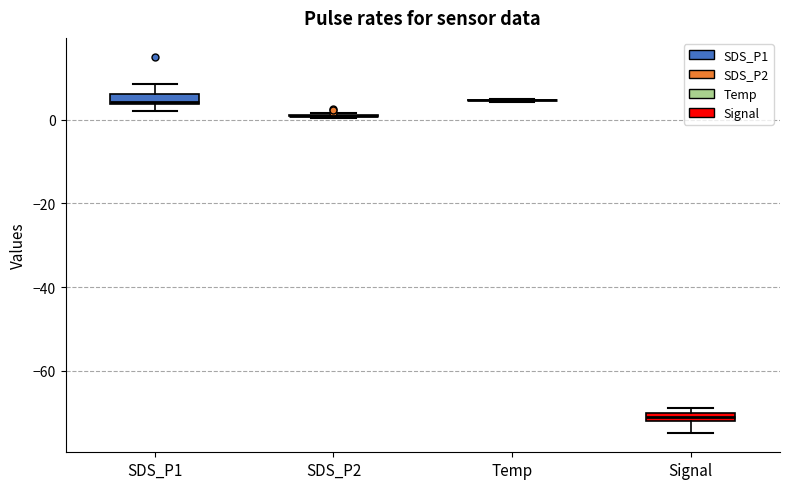

Where is the upper edge of the box for Signal on the y-axis? The values are not printed on the chart, so give them approximately, as read against the axis.

-70